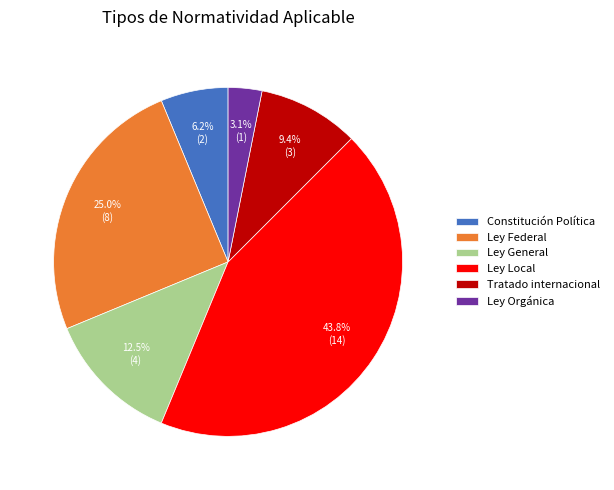

What is the smallest slice in the pie chart?

Ley Orgánica